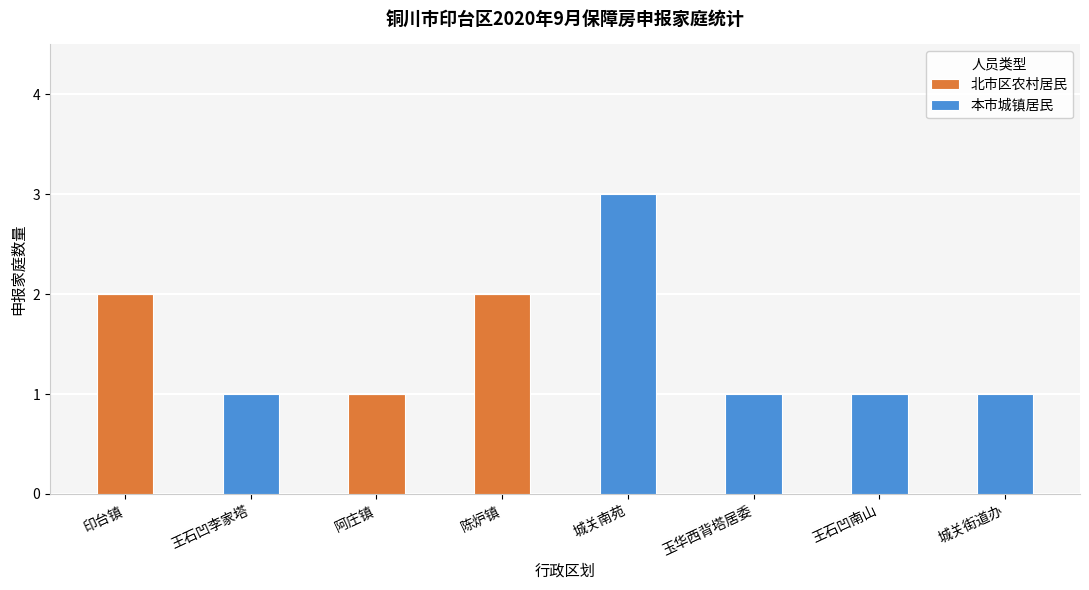

Reading right to left, what are the values for 北市区农村居民?

城关街道办=0	王石凹南山=0	玉华西背塔居委=0	城关南苑=0	陈炉镇=2	阿庄镇=1	王石凹李家塔=0	印台镇=2